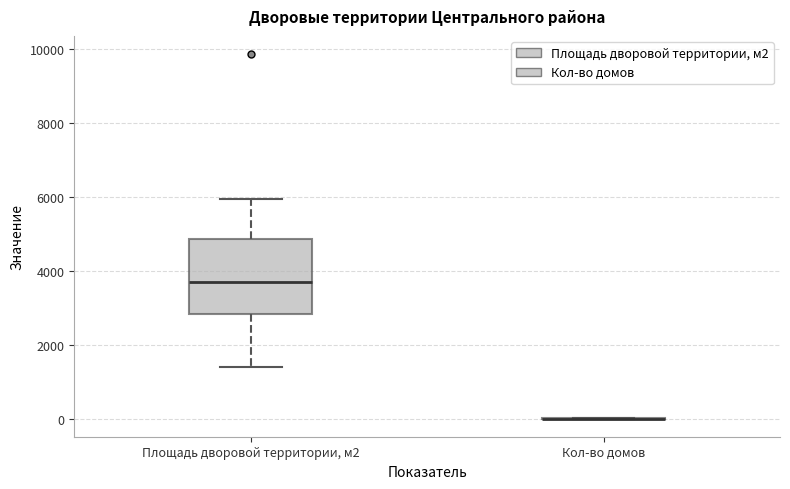

Comparing the boxes themselves (not the whiskers), which one is the tallest?

Площадь дворовой территории, м2